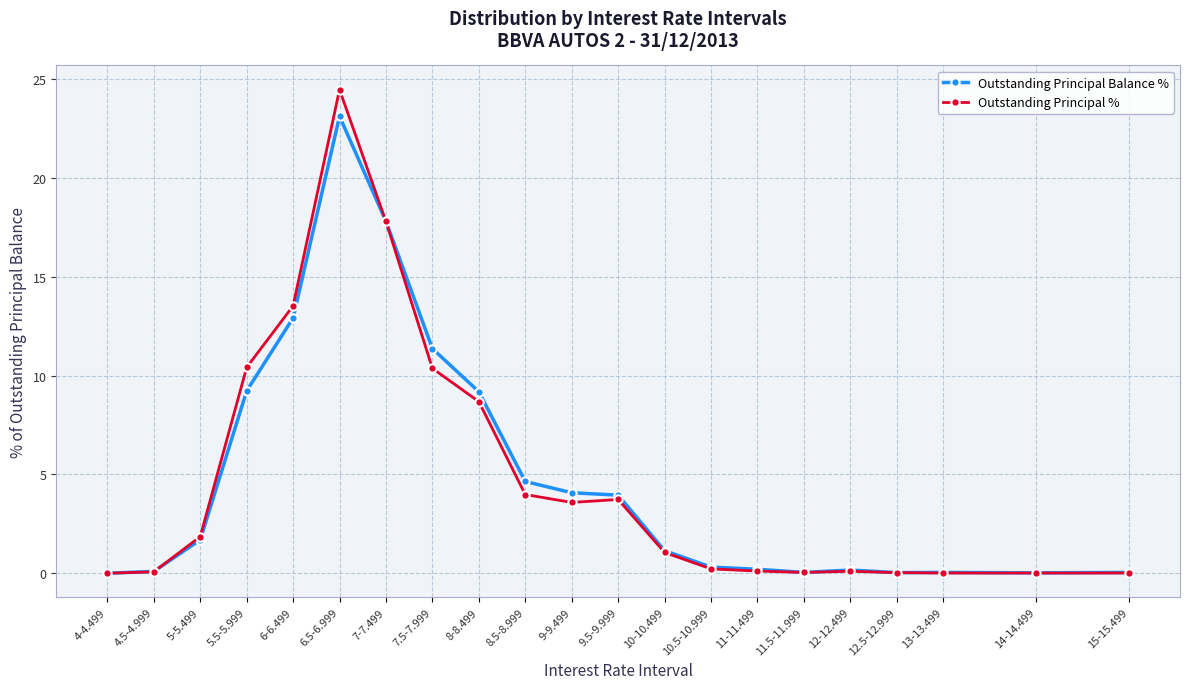

Does the chart have visible grid lines?

Yes